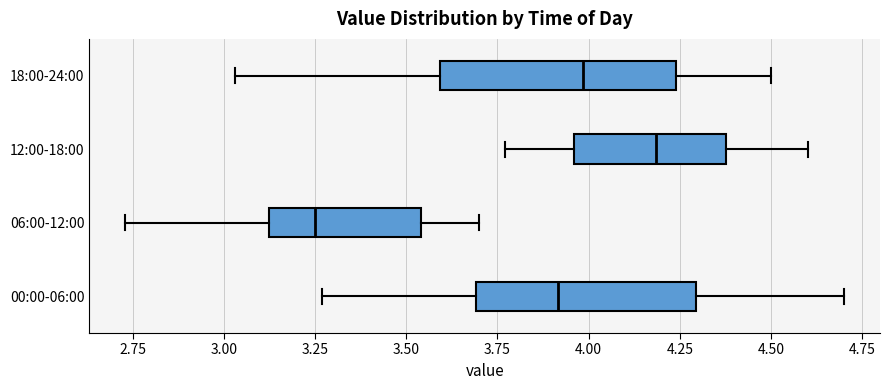

Reading bottom to top, transcribe this box plot: for each box, give where its median line is, the range the box spans, and where its two whiskers end, as read against the x-axis. The values are not printed on the chart, so give them approximately, as read against the axis.

00:00-06:00: median 3.90, box 3.70 to 4.30, whiskers 3.25 to 4.70
06:00-12:00: median 3.25, box 3.10 to 3.55, whiskers 2.75 to 3.70
12:00-18:00: median 4.20, box 3.95 to 4.40, whiskers 3.75 to 4.60
18:00-24:00: median 4.00, box 3.60 to 4.25, whiskers 3.05 to 4.50